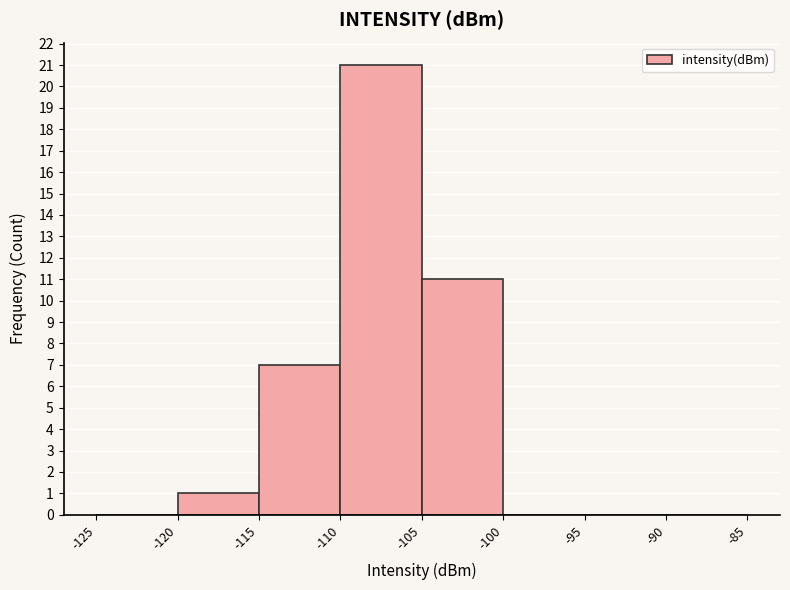

How tall is the bar that spans -115 to -110 on the x-axis? The values are not printed on the chart, so give them approximately, as read against the axis.

7